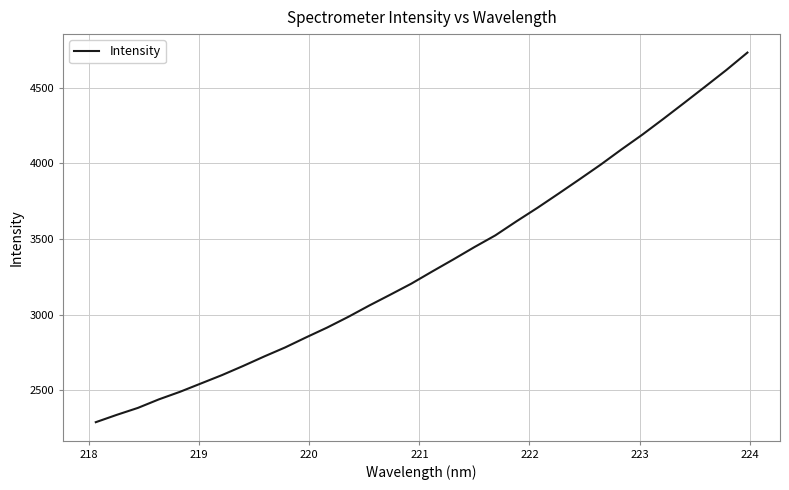

What is the difference between the maximum and minimum values?

2444.4